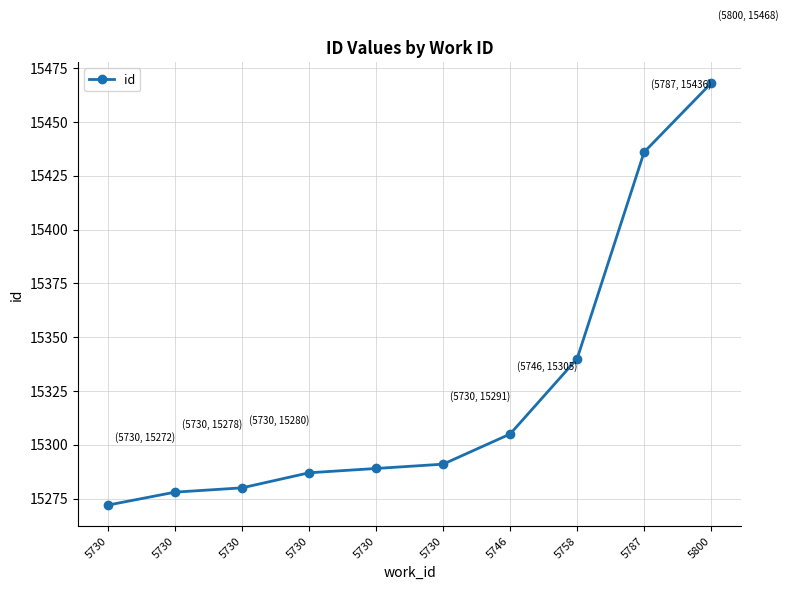

What is the difference between the values at 5730 and 5746?

25